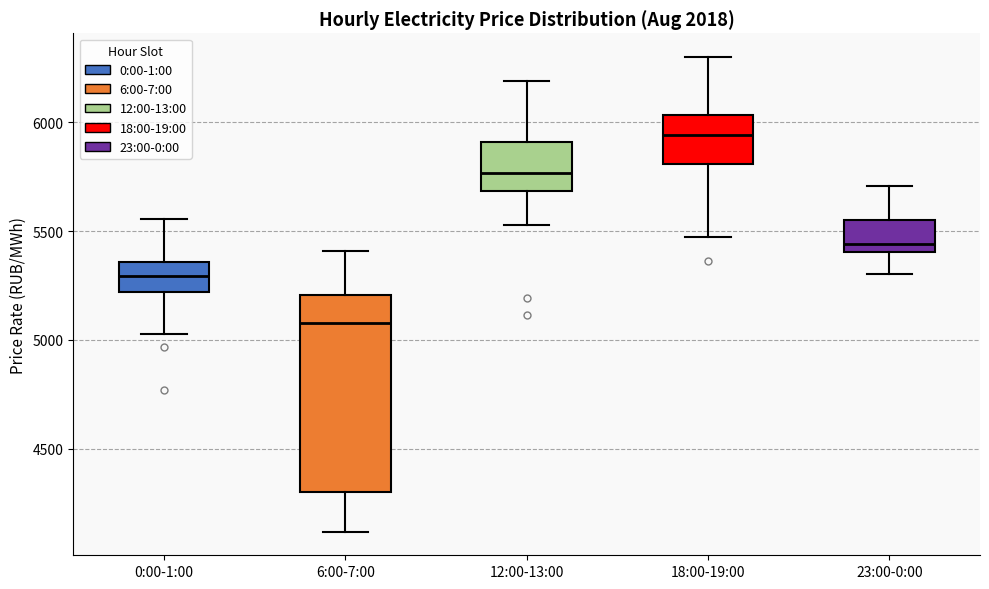

Where is the lower edge of the box for 12:00-13:00 on the y-axis? The values are not printed on the chart, so give them approximately, as read against the axis.

5700